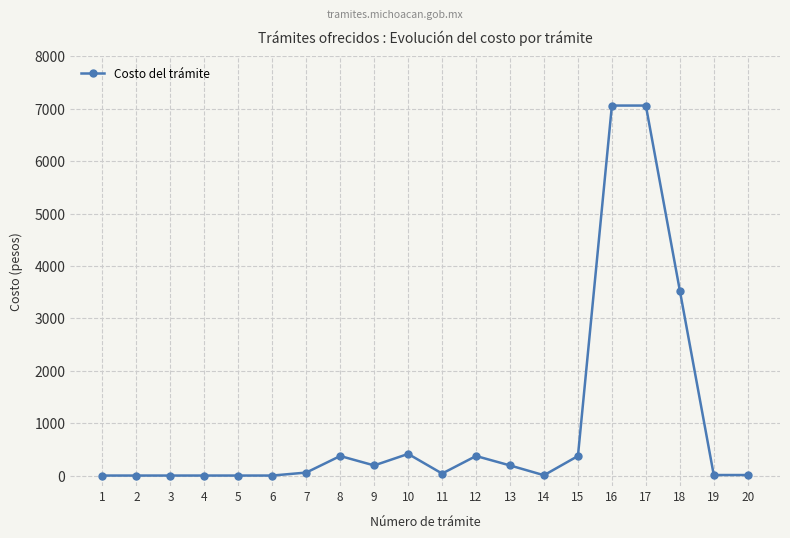

What is the sum of all values?

19695